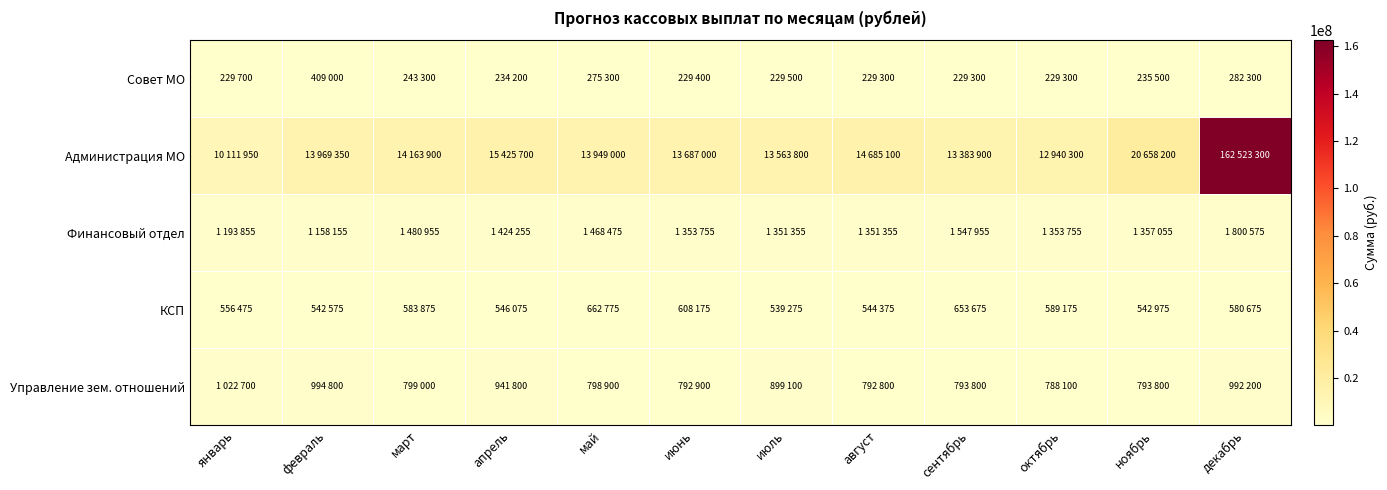

Reading left to right, list all the values displayed in this chart.

Совет МО: январь=229700	февраль=409000	март=243300	апрель=234200	май=275300	июнь=229400	июль=229500	август=229300	сентябрь=229300	октябрь=229300	ноябрь=235500	декабрь=282300
Администрация МО: январь=10111950	февраль=13969350	март=14163900	апрель=15425700	май=13949000	июнь=13687000	июль=13563800	август=14685100	сентябрь=13383900	октябрь=12940300	ноябрь=20658200	декабрь=162523300
Финансовый отдел: январь=1193855	февраль=1158155	март=1480955	апрель=1424255	май=1468475	июнь=1353755	июль=1351355	август=1351355	сентябрь=1547955	октябрь=1353755	ноябрь=1357055	декабрь=1800575
КСП: январь=556475	февраль=542575	март=583875	апрель=546075	май=662775	июнь=608175	июль=539275	август=544375	сентябрь=653675	октябрь=589175	ноябрь=542975	декабрь=580675
Управление зем. отношений: январь=1022700	февраль=994800	март=799000	апрель=941800	май=798900	июнь=792900	июль=899100	август=792800	сентябрь=793800	октябрь=788100	ноябрь=793800	декабрь=992200